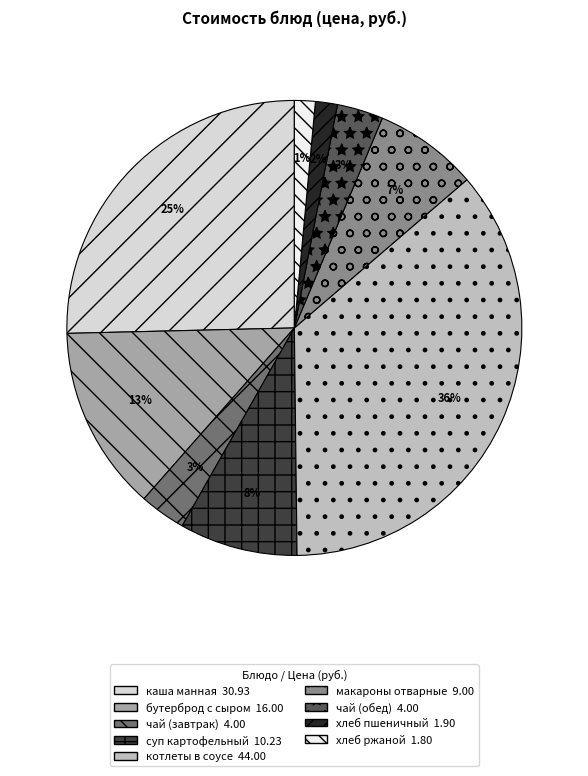

Is there a majority slice in this chart?

No